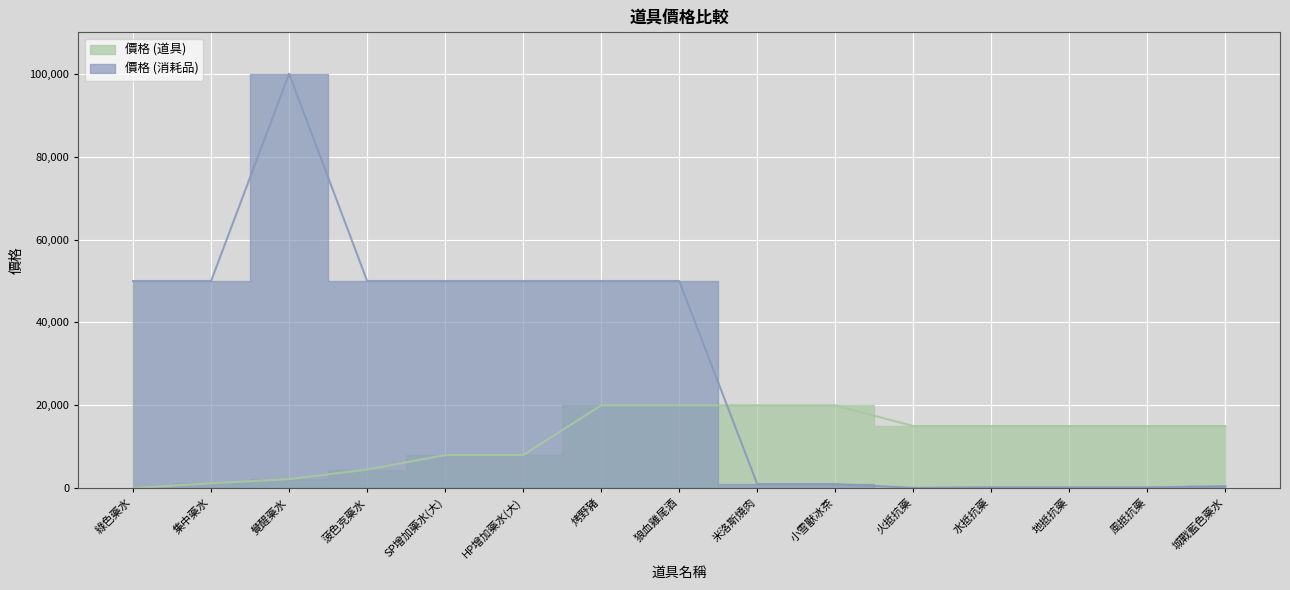

Rank the series at SP增加藥水(大) from highest to lowest value.

價格 (消耗品), 價格 (道具)